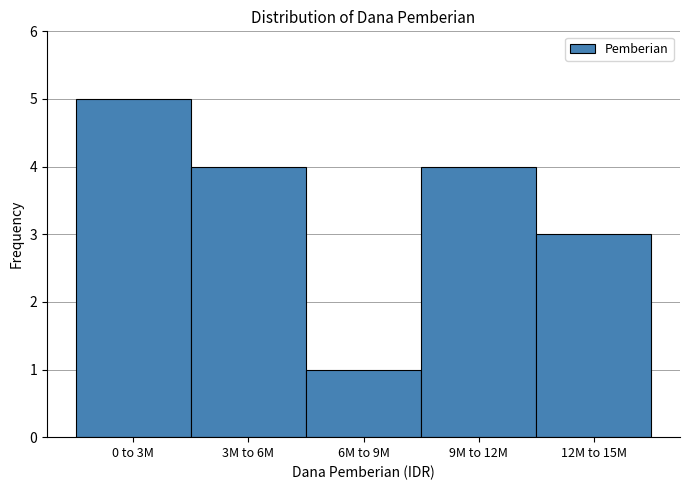

Reading left to right, extract all data points from this chart.

5	4	1	4	3